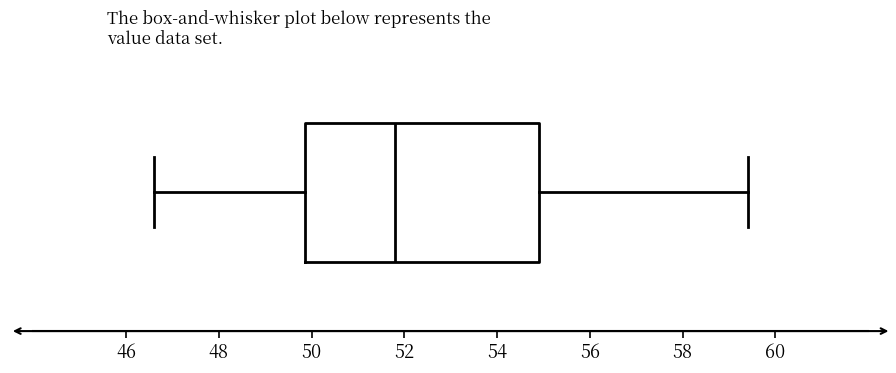

Where is the left edge of the box on the x-axis? The values are not printed on the chart, so give them approximately, as read against the axis.

49.8